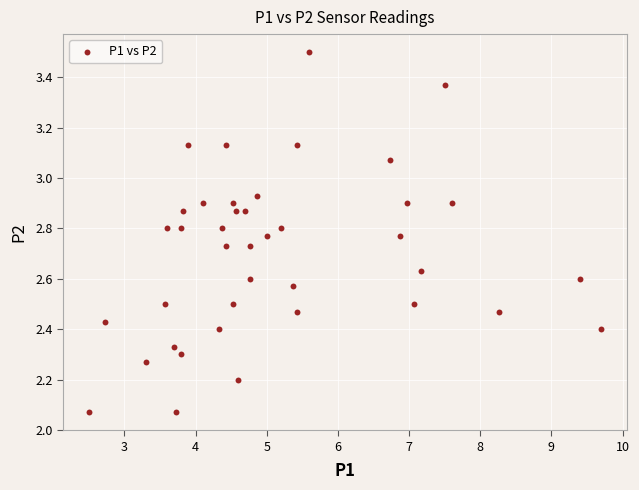

What is the range of Y values (max minus min)?

1.4